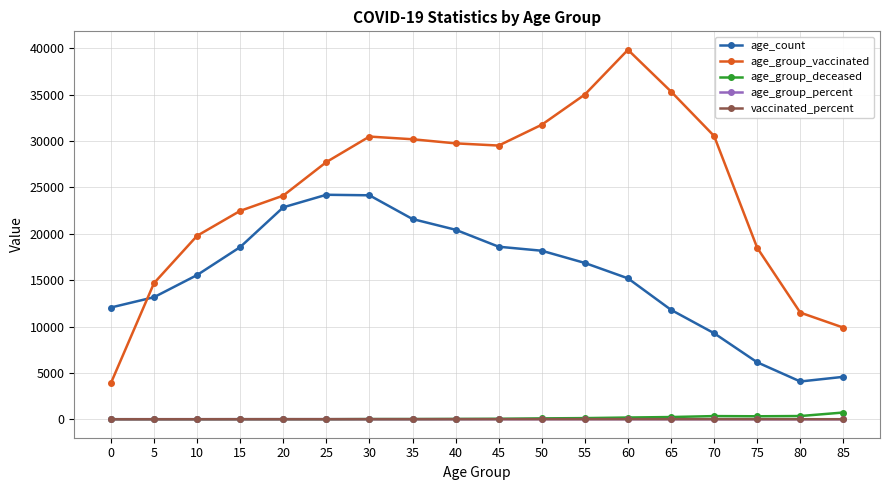

Which label corresponds to the largest value in the chart?

60